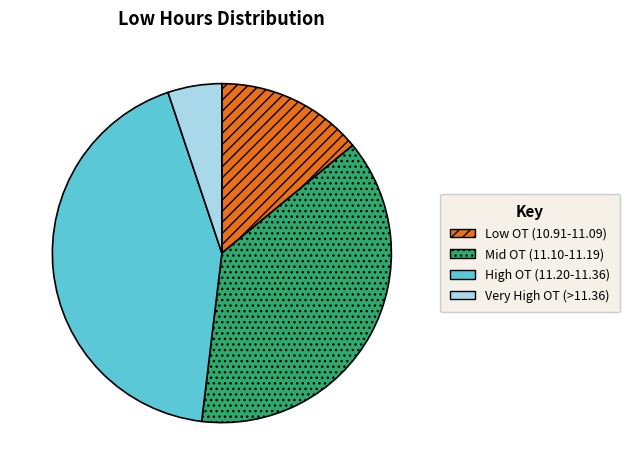

Does any single category account for the majority?

No